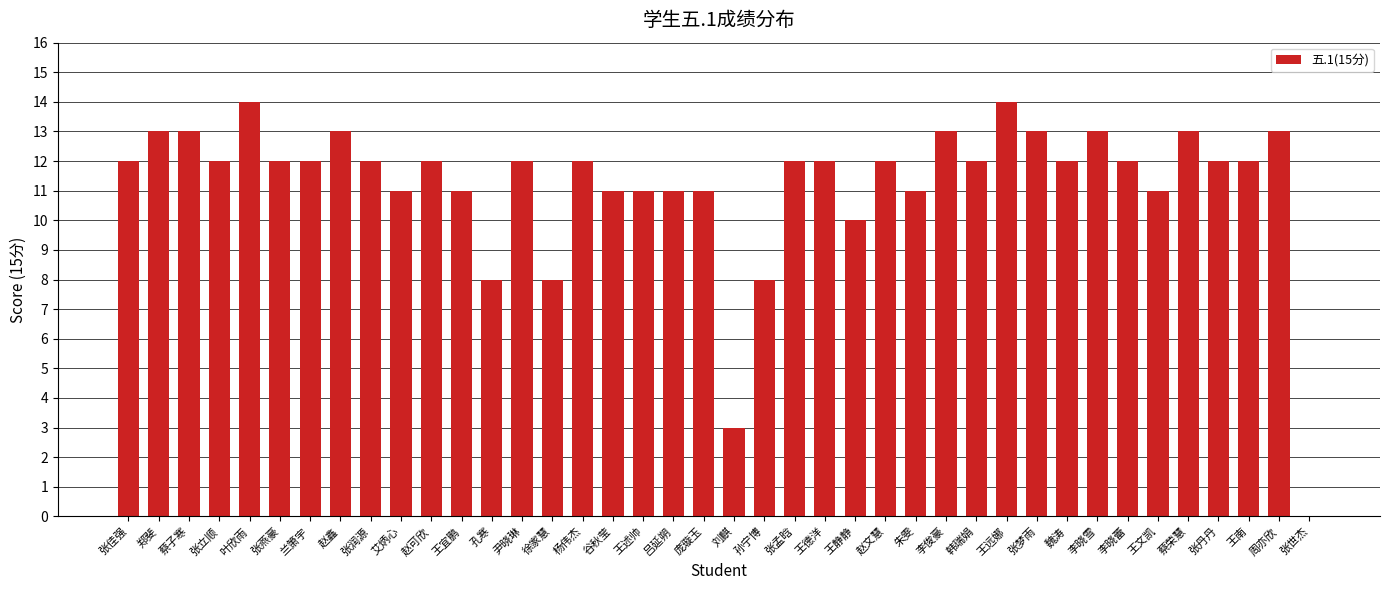

What is the greatest value displayed?

14